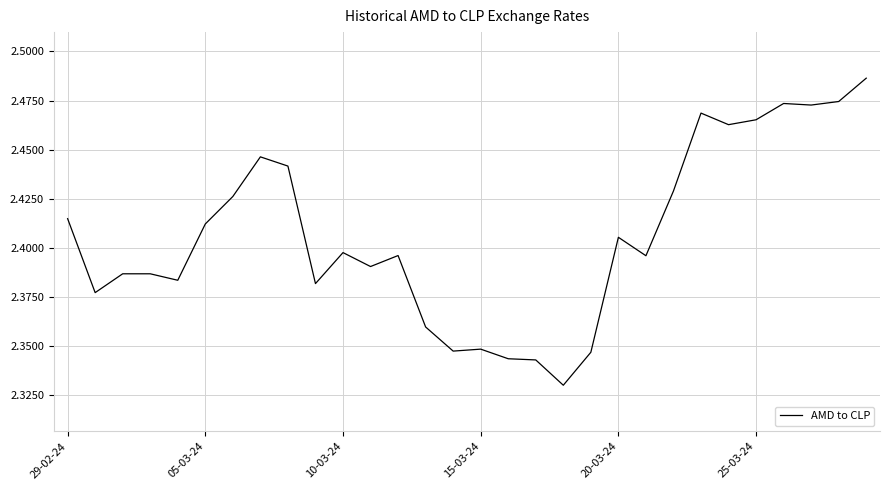

At which category does the chart reach its minimum across all series?

18